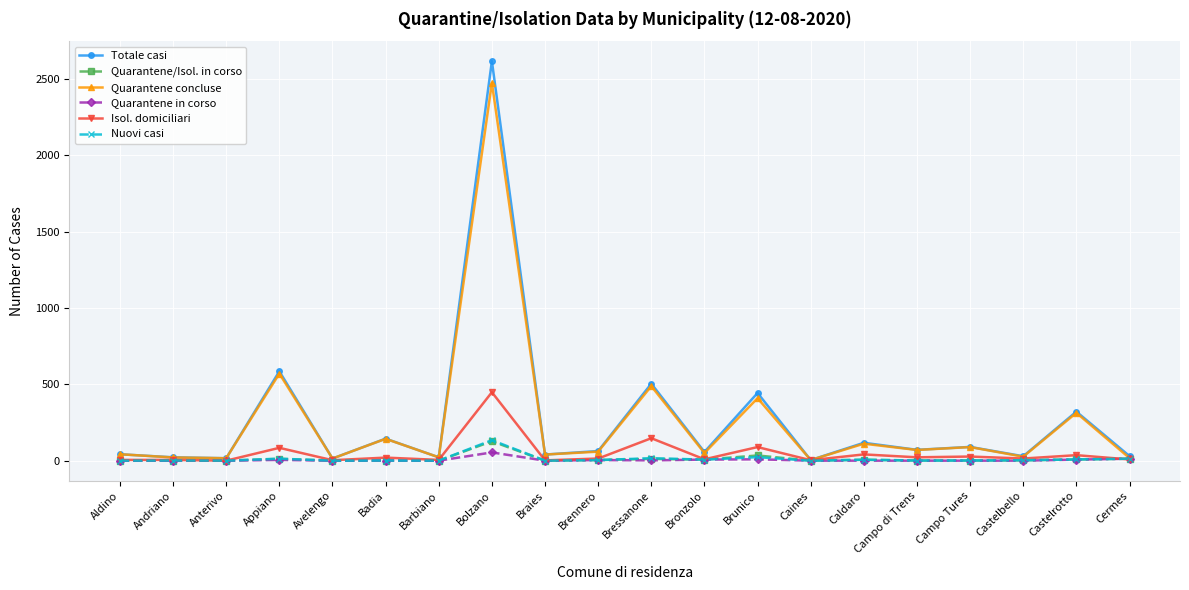

At which label is Isol. domiciliari closest to 224?

Bressanone